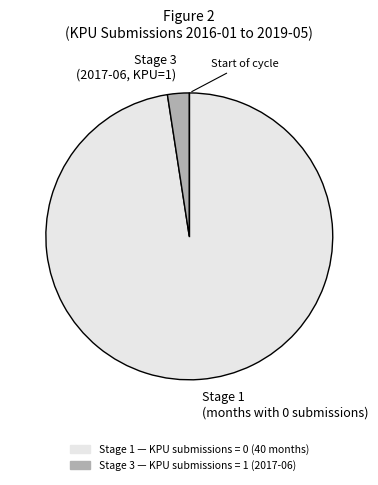

Does any single category account for the majority?

Yes